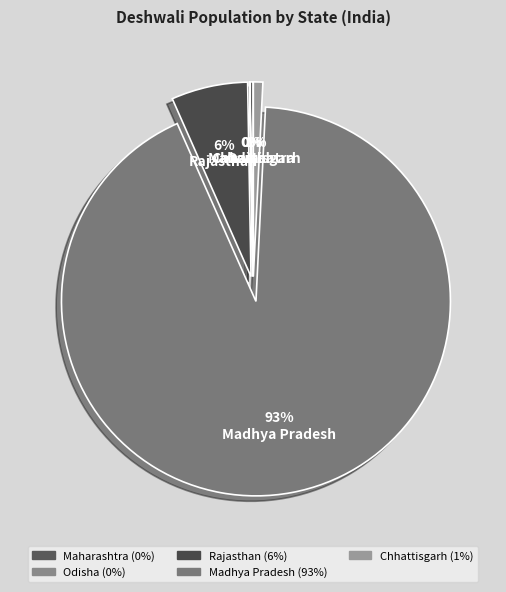

Is Jagatsinghpur the majority of the pie?

No